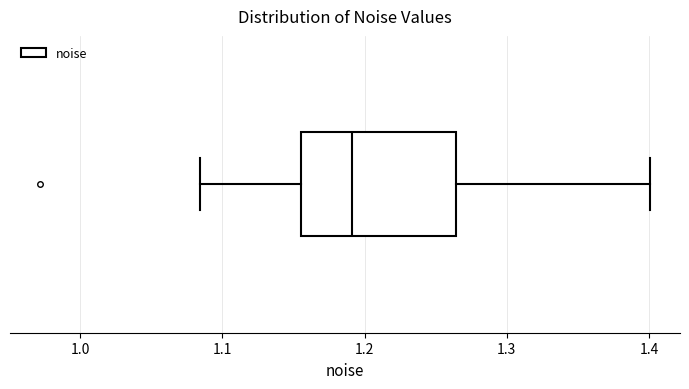

Read this box plot against the x-axis: the position of the median line, the range covered by the box, and the ends of both whiskers. The values are not printed on the chart, so give them approximately, as read against the axis.

median 1.19, box 1.16 to 1.26, whiskers 1.08 to 1.40